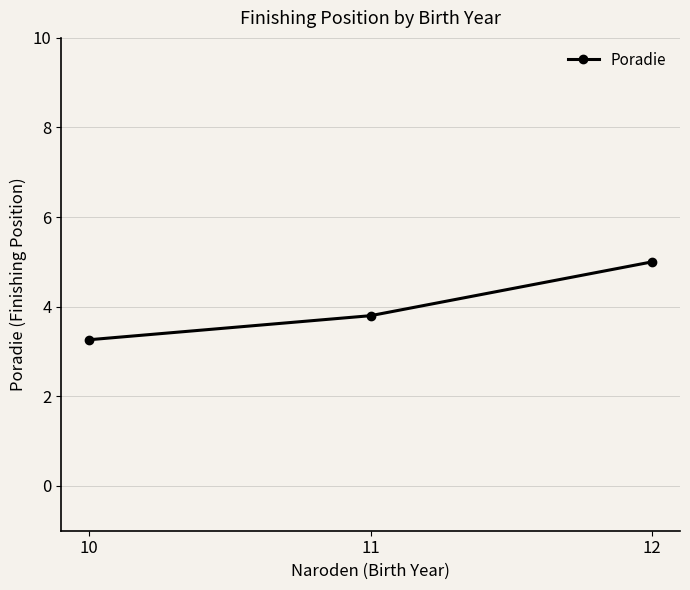

Reading left to right, extract all data points from this chart.

3.3	3.8	5.0